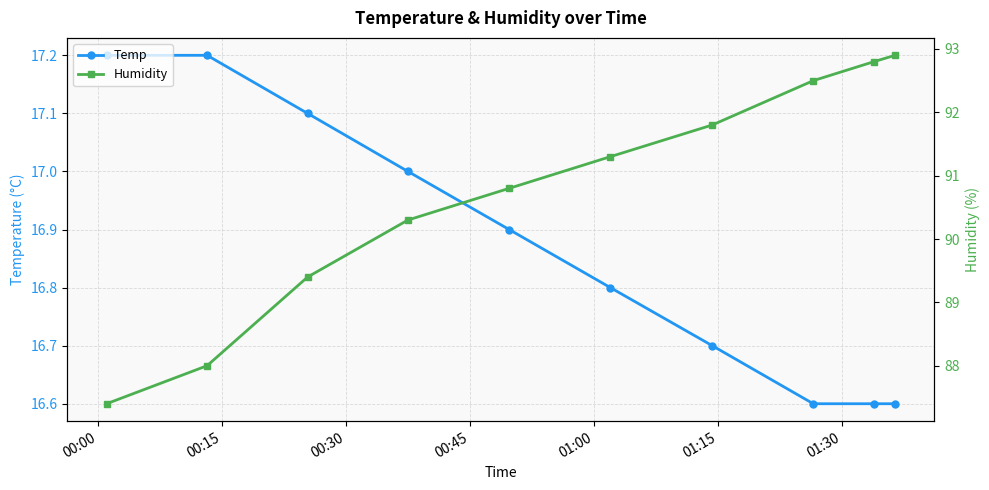

How many categories are shown in the chart?

10